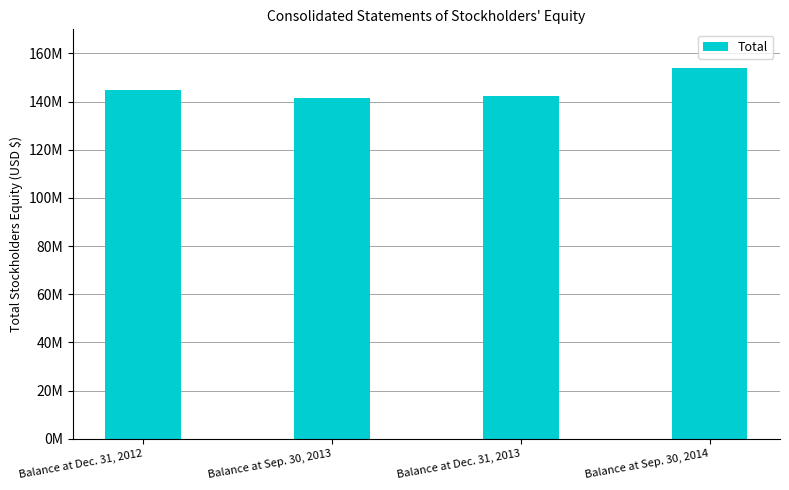

List the labels in order of value, smallest first.

Balance at Sep. 30, 2013, Balance at Dec. 31, 2013, Balance at Dec. 31, 2012, Balance at Sep. 30, 2014